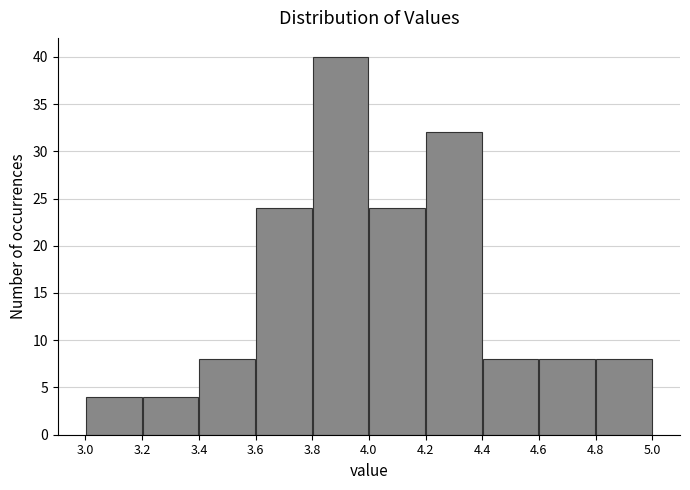

What is the height of the bar covering 3.8 to 4.0 on the x-axis? The values are not printed on the chart, so give them approximately, as read against the axis.

40